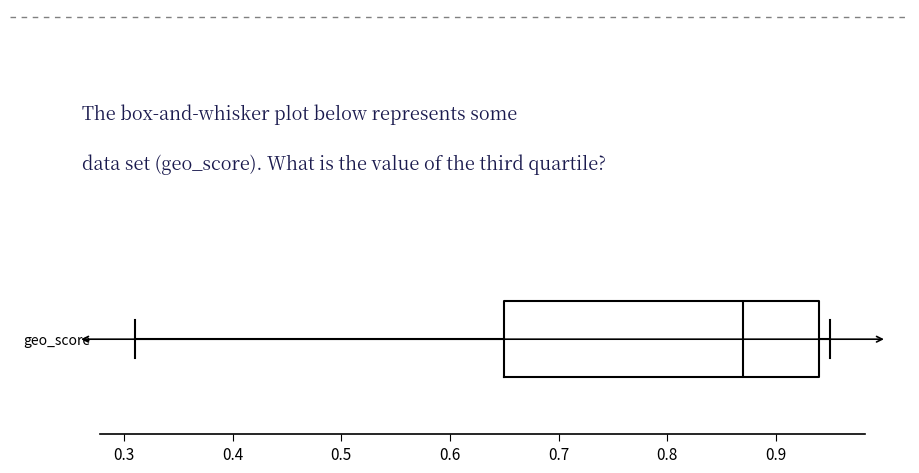

Transcribe this box plot: give where the median line is, the range the box spans, and where the two whiskers end, as read against the x-axis. The values are not printed on the chart, so give them approximately, as read against the axis.

median 0.87, box 0.65 to 0.94, whiskers 0.31 to 0.95